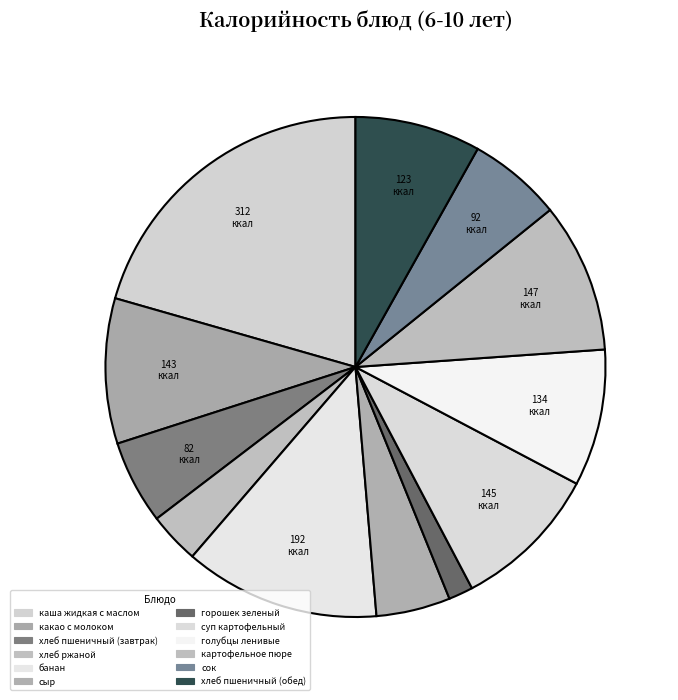

Which slice is the smallest?

горошек зеленый